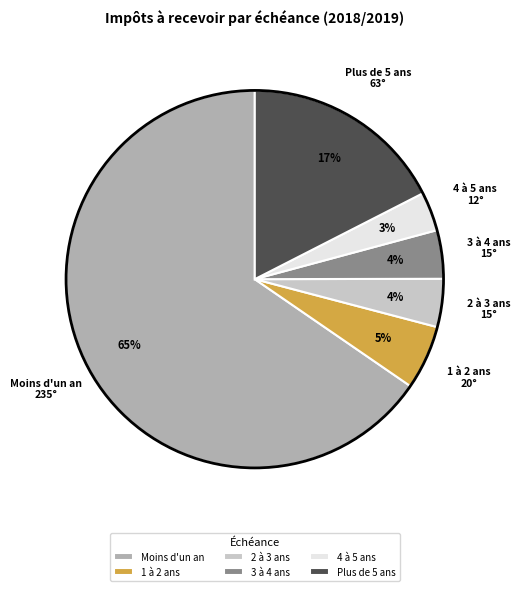

To the nearest percent, what is the combined percentage of 3 à 4 ans and 2 à 3 ans?

8%